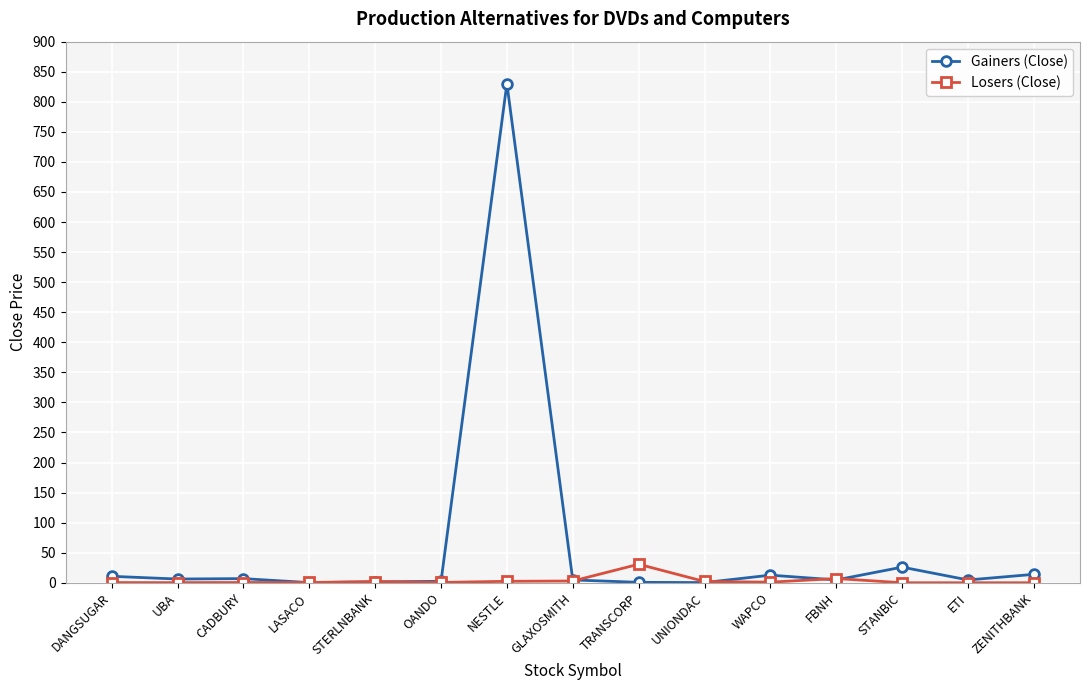

At how many categories does at least one series exceed 520?

1